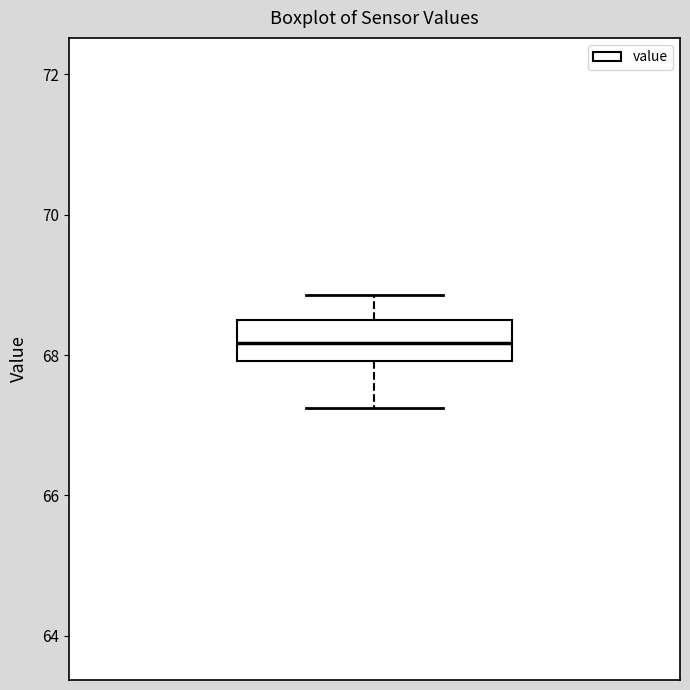

Transcribe this box plot: give where the median line is, the range the box spans, and where the two whiskers end, as read against the y-axis. The values are not printed on the chart, so give them approximately, as read against the axis.

median 68.2, box 68.0 to 68.6, whiskers 67.2 to 68.8